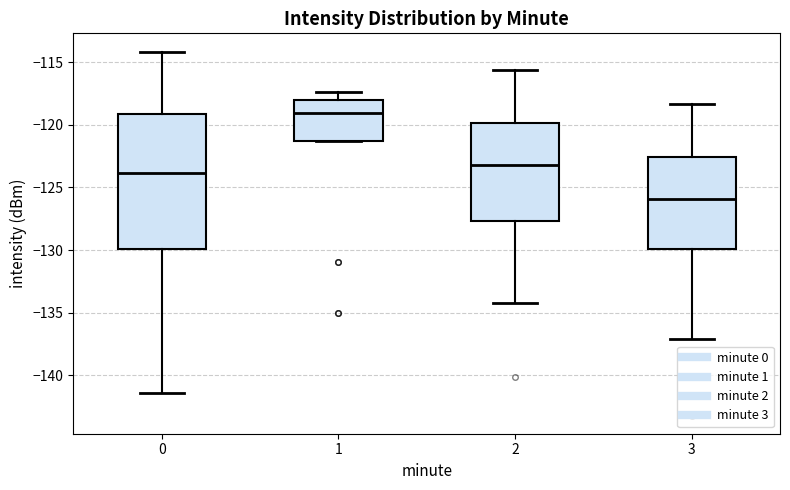

Reading left to right, read every box against the y-axis: the position of its median line, the range the box covers, and the ends of its whiskers. The values are not printed on the chart, so give them approximately, as read against the axis.

0: median -124.0, box -130.0 to -119.0, whiskers -141.5 to -114.0
1: median -119.0, box -121.5 to -118.0, whiskers -121.5 to -117.5
2: median -123.0, box -127.5 to -120.0, whiskers -134.0 to -115.5
3: median -126.0, box -130.0 to -122.5, whiskers -137.0 to -118.5